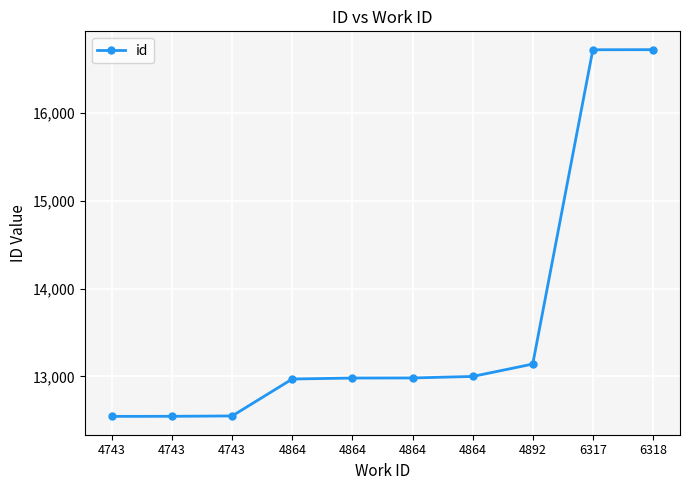

What is the sum of the values at 4864 and 6318?

29716